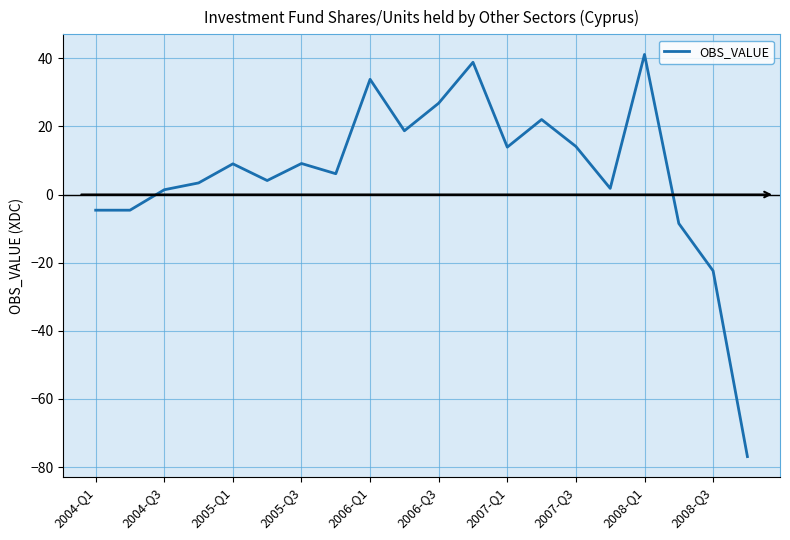

What is the minimum value shown in the chart?

-76.9